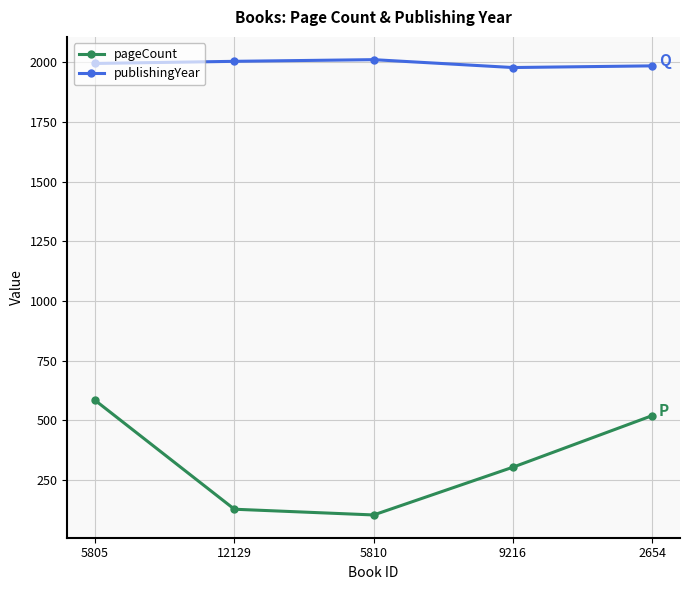

What is the label of the 1st point from the right?

2654